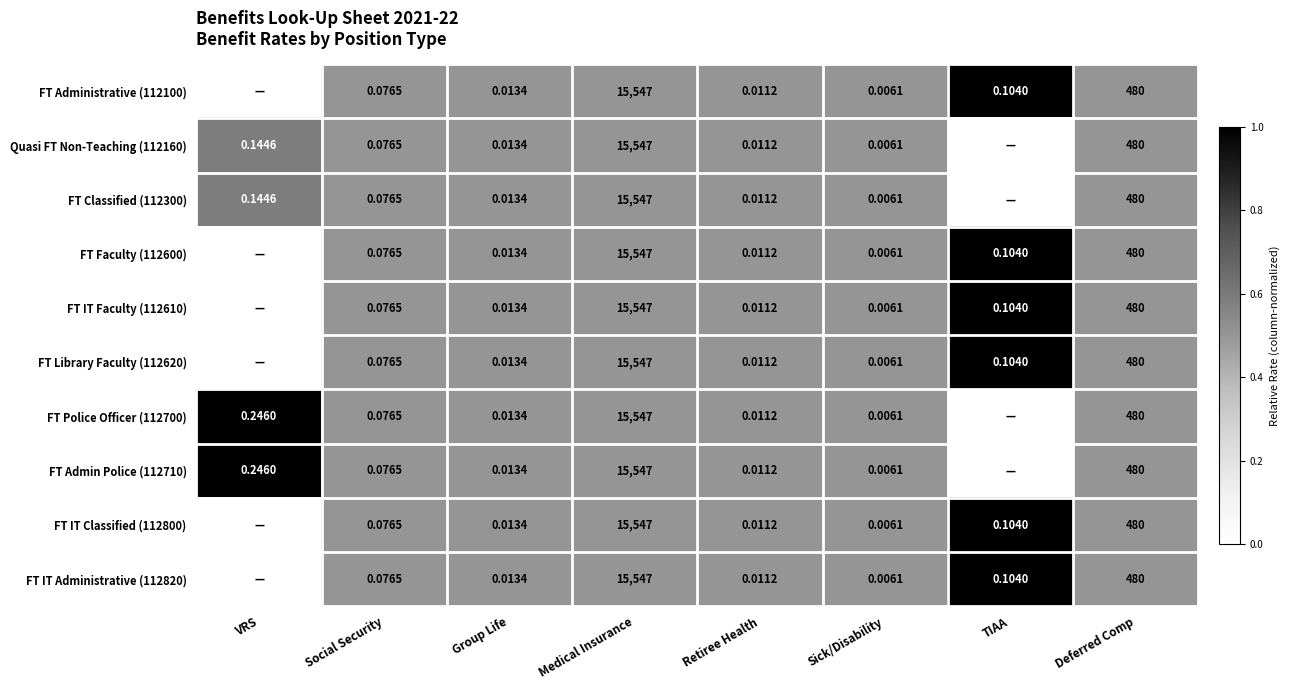

Is the value of FT IT Administrative (112820) at TIAA greater than the value of FT Police Officer (112700) at Medical Insurance?

No